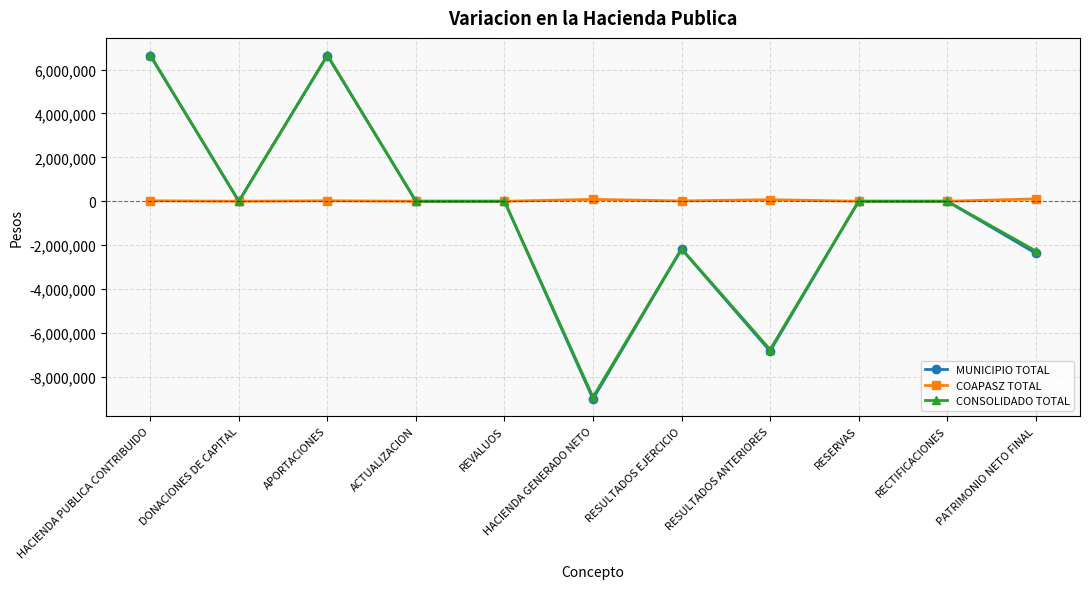

What is the sum of all CONSOLIDADO TOTAL values?

-6784892.8